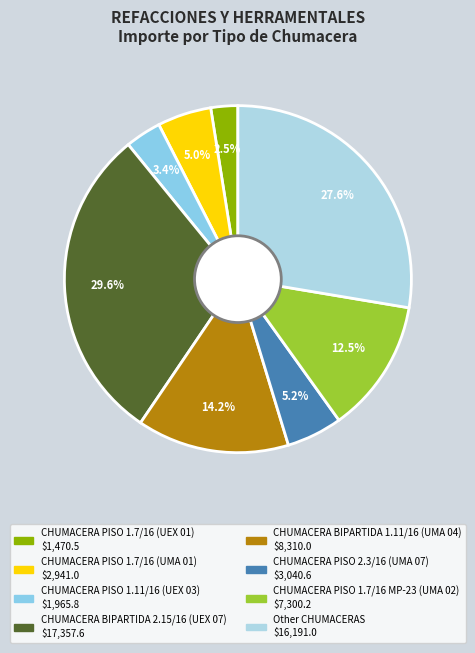

Is the sum of CHUMACERA PISO 1.7/16 (UEX 01) and Other CHUMACERAS greater than half?

No